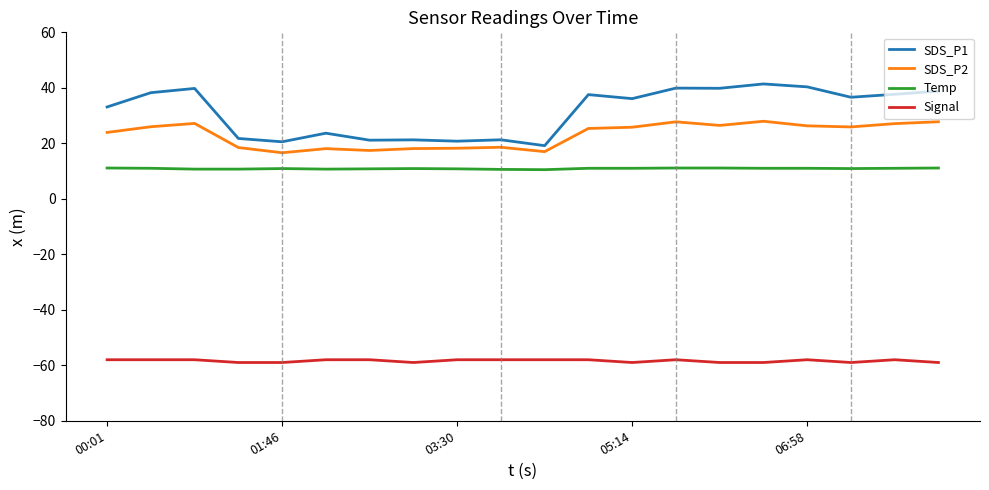

How many lines are shown in the chart?

4